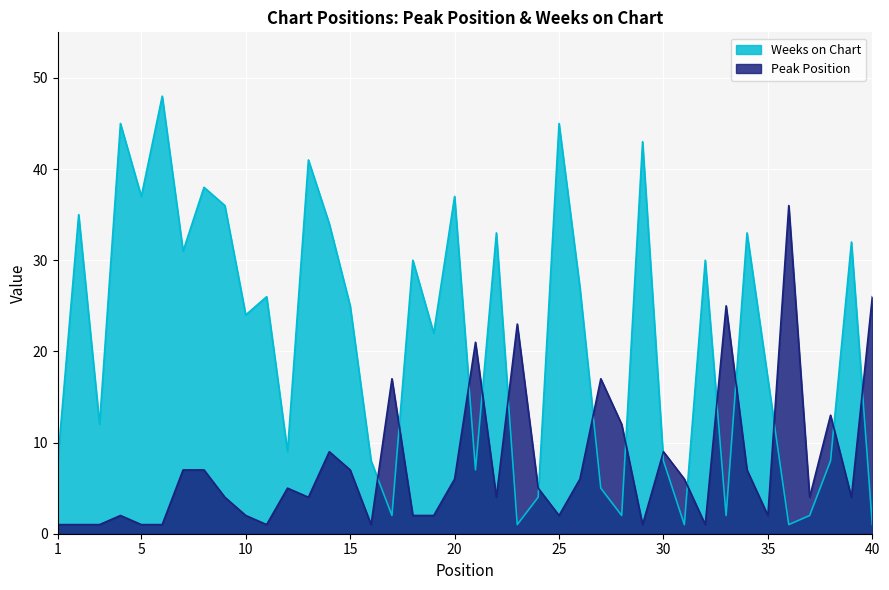

How many interior local valleys does the Peak Position series have?

10